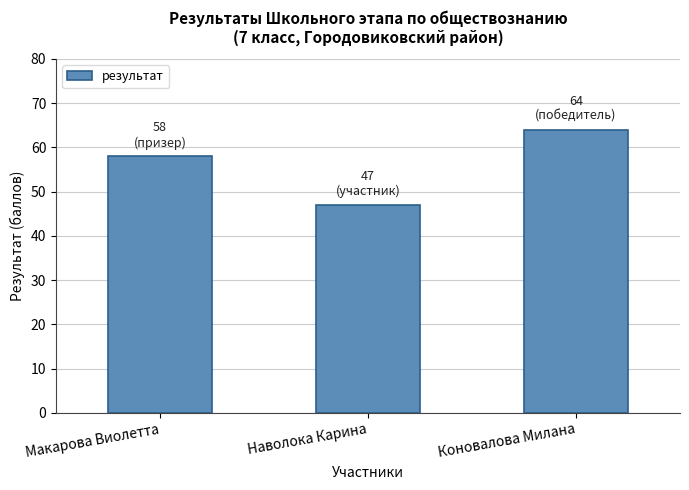

The value at Коновалова Милана is 64. True or false?

True